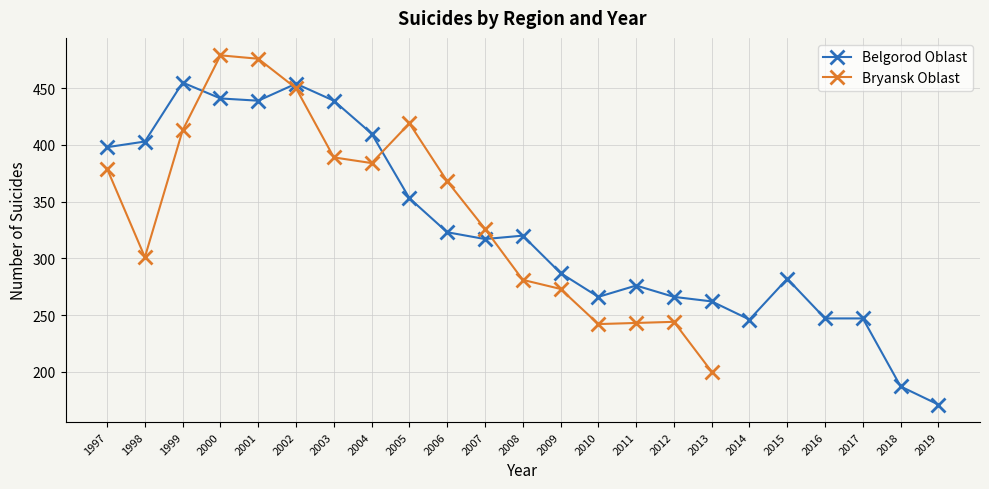

The chart shows a value of 187 at 2018. True or false?

True